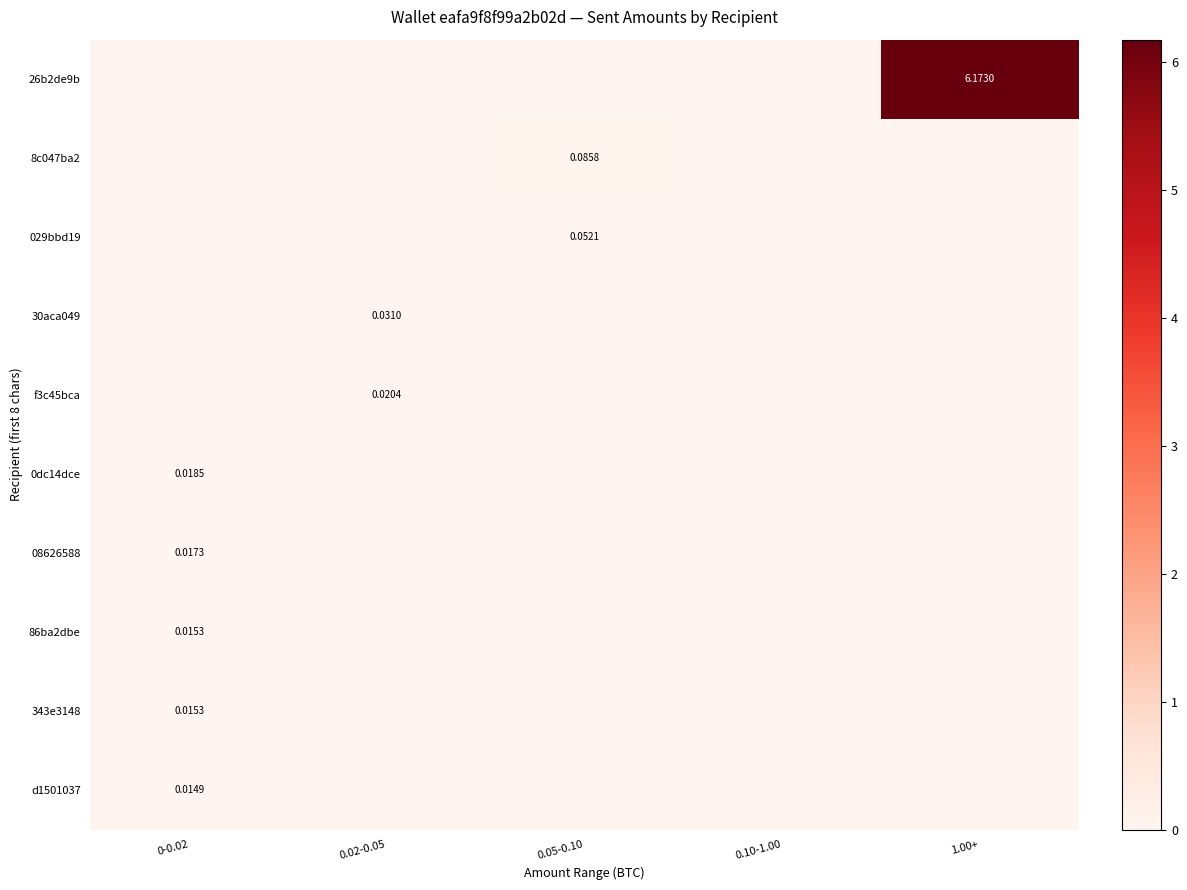

What is the difference between the maximum and minimum values in the 8c047ba2 series?

0.1